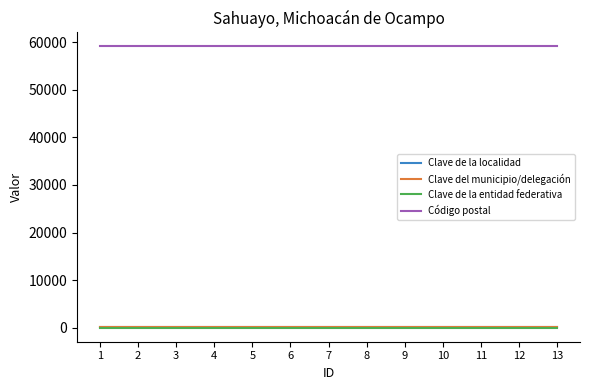

Does the chart display data point markers on the line(s)?

No